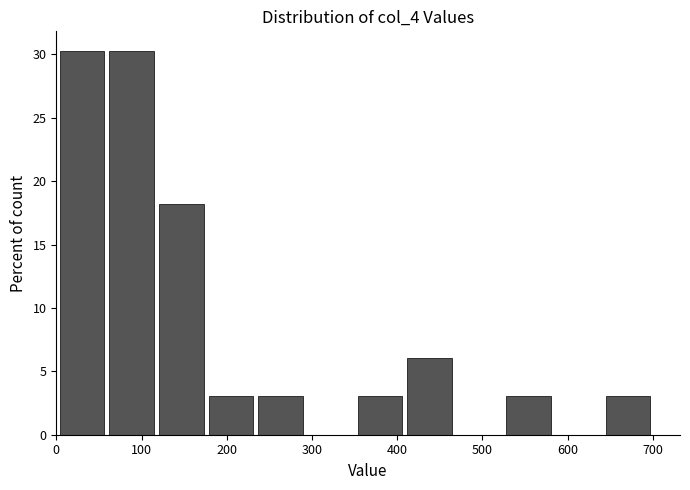

Reading left to right, list every bar in this chart as the range it spans on the x-axis followed by its height. Neither the bar edges nor the heights are printed on the chart, so give them approximately, as read against the axes.

0 to 60: 30.5
60 to 120: 30.5
120 to 180: 18.0
180 to 230: 3.0
230 to 290: 3.0
290 to 350: 0
350 to 410: 3.0
410 to 470: 6.0
470 to 530: 0
530 to 580: 3.0
580 to 640: 0
640 to 700: 3.0